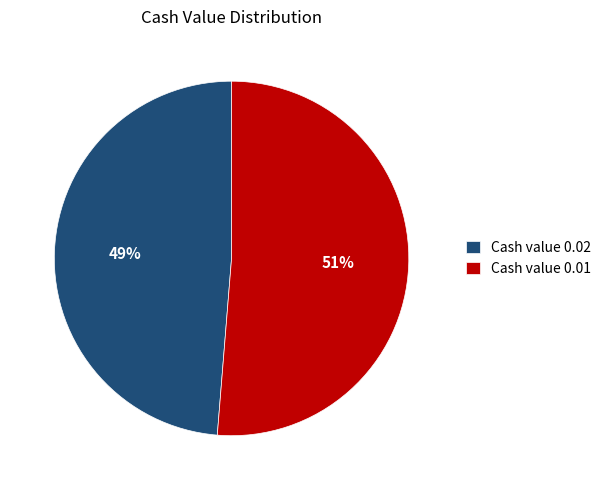

Combined, do Cash value 0.01 and Cash value 0.02 account for over 50%?

Yes